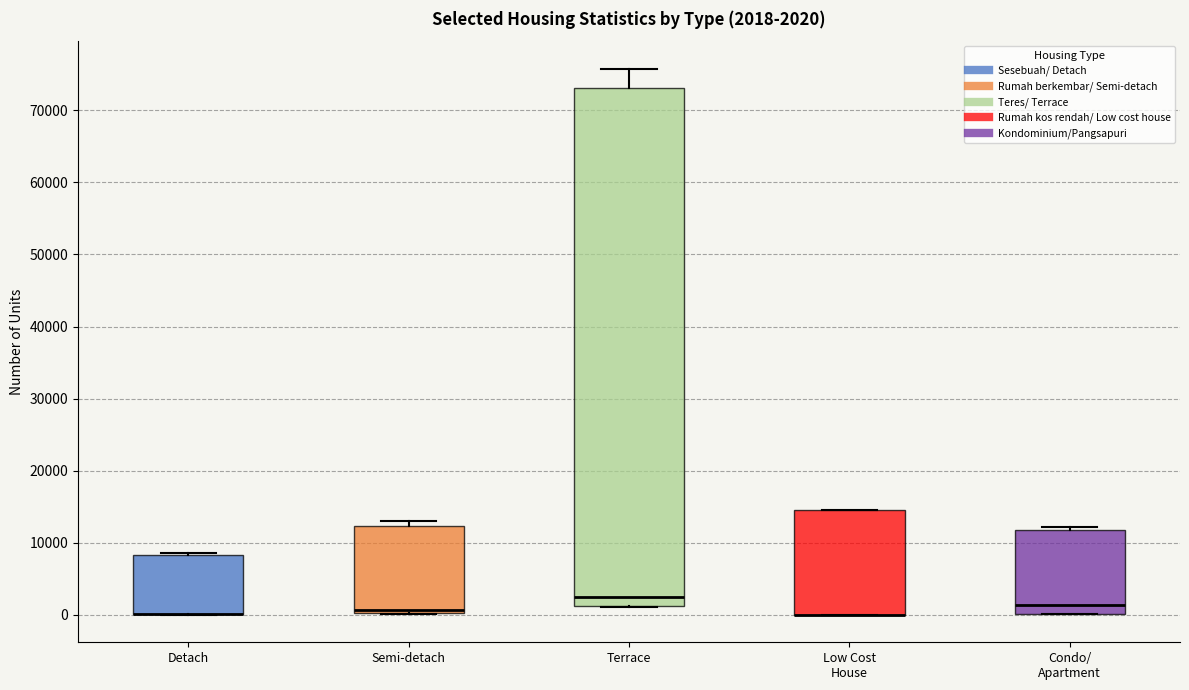

Comparing the boxes themselves (not the whiskers), which one is the tallest?

Terrace